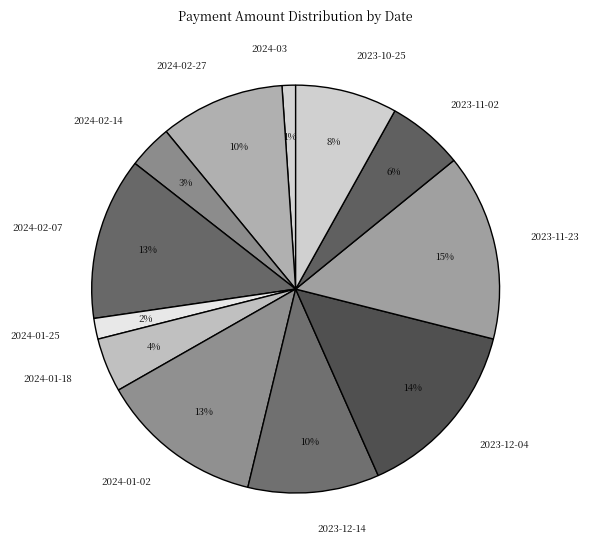

To the nearest percent, what portion does 2024-02-27 represent?

10%